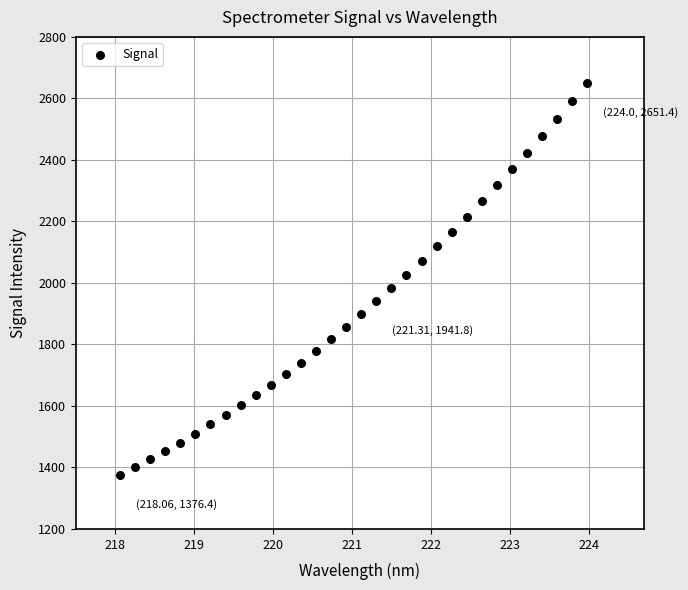

What is the range of Y values (max minus min)?

1275.0